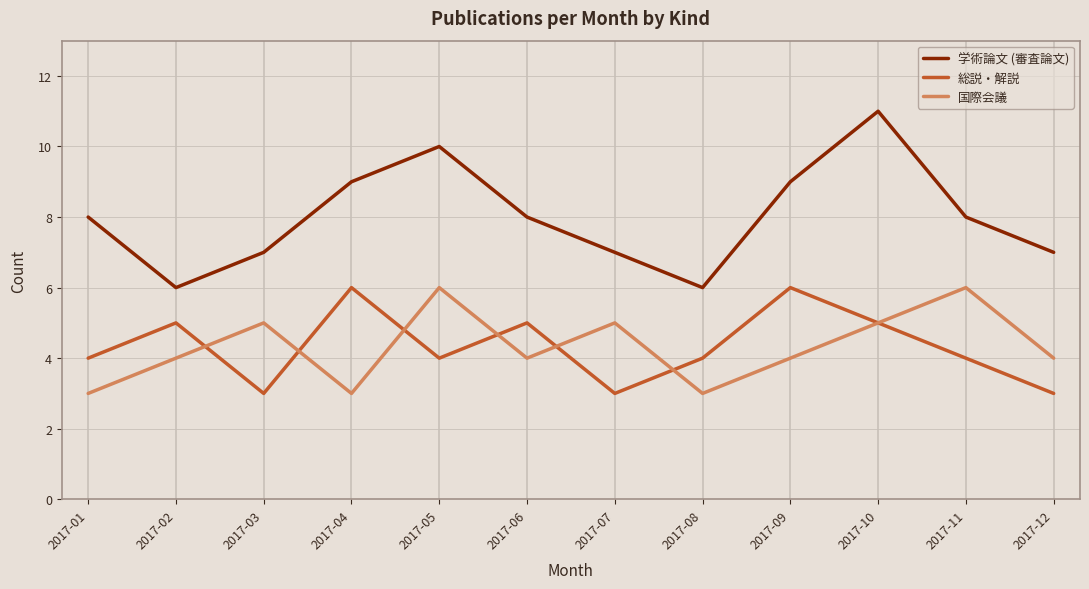

True or false: 国際会議 and 学術論文 (審査論文) cross at least once.

False